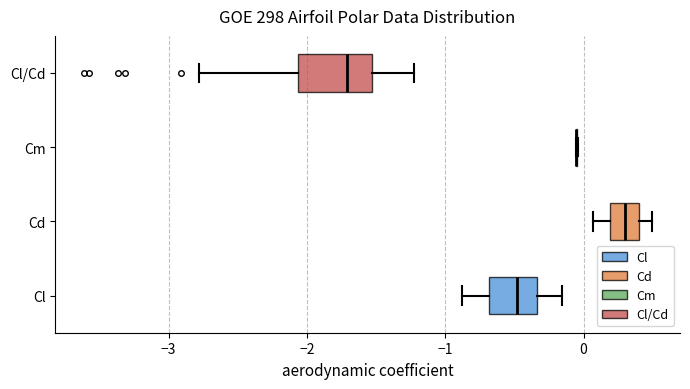

Reading bottom to top, read every box against the x-axis: the position of its median line, the range the box covers, and the ends of its whiskers. The values are not printed on the chart, so give them approximately, as read against the axis.

Cl: median -0.5, box -0.7 to -0.3, whiskers -0.9 to -0.2
Cd: median 0.3, box 0.2 to 0.4, whiskers 0.1 to 0.5
Cm: box collapsed to a line at -0.1, whiskers -0.1 to 0.0
Cl/Cd: median -1.7, box -2.1 to -1.5, whiskers -2.8 to -1.2